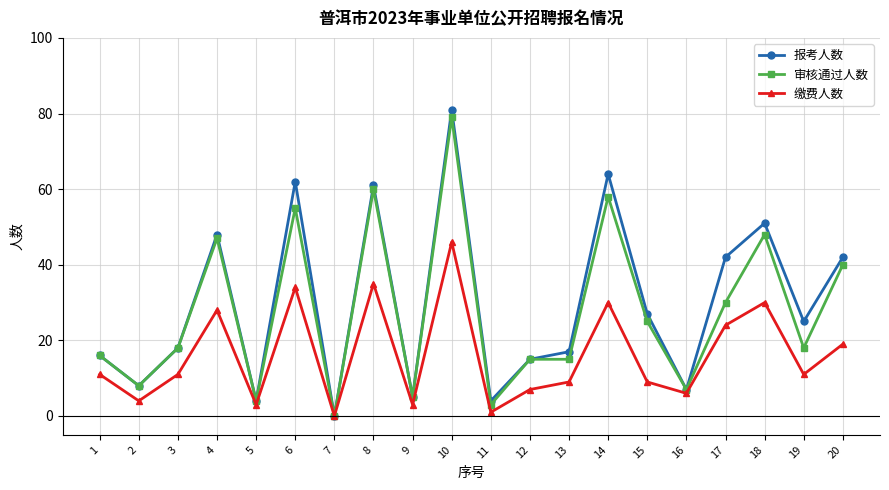

What is the value of the 缴费人数 point at the 17th from the left?

24